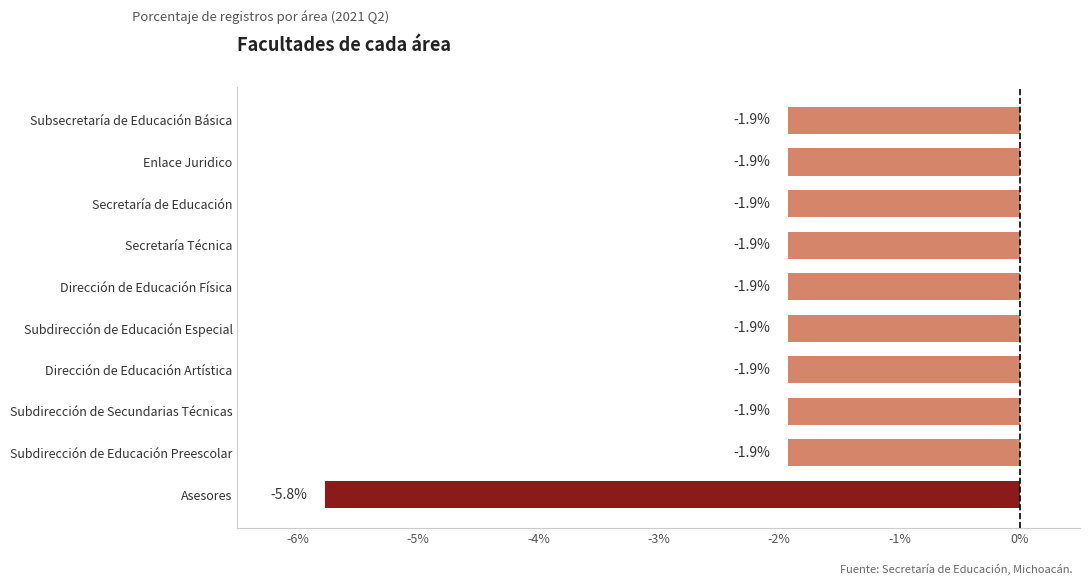

Does the chart contain stacked bars?

No